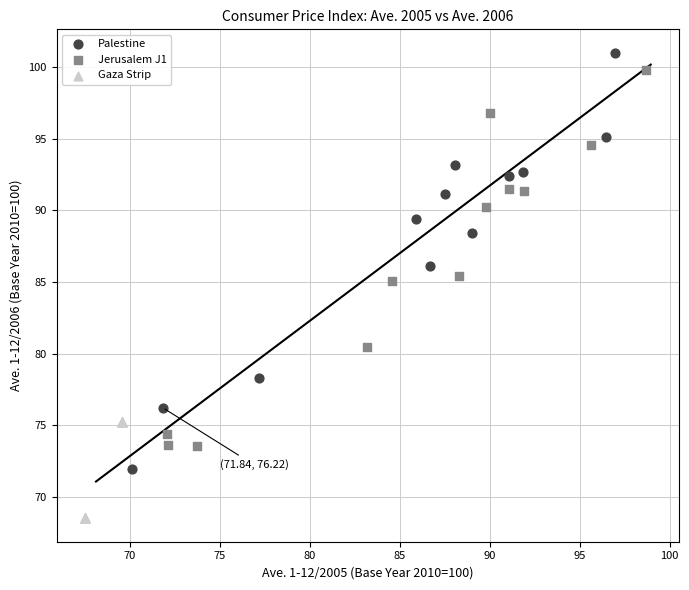

Which series reaches the maximum Y coordinate?

Palestine